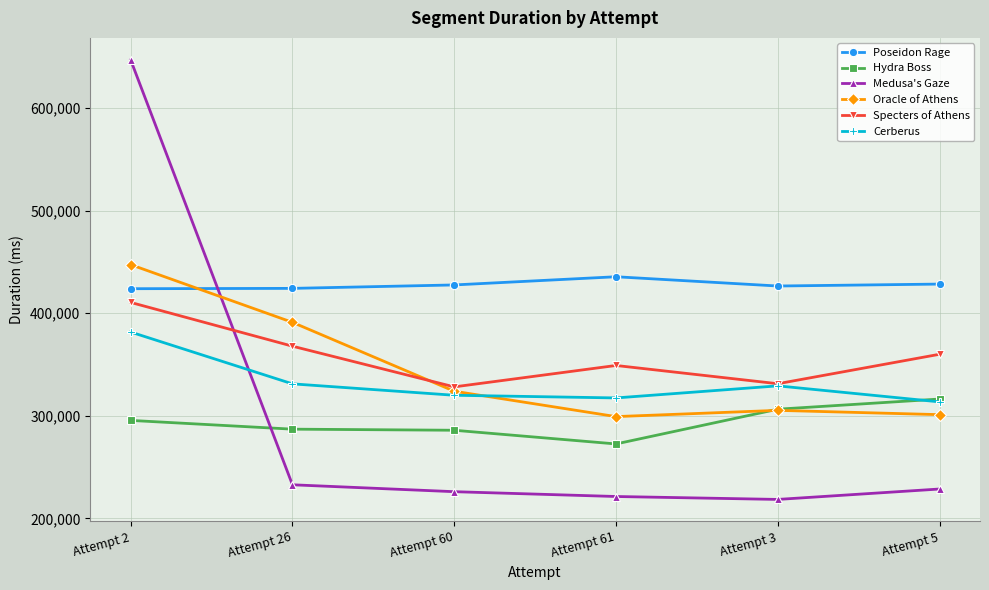

What is the greatest value displayed?

647000